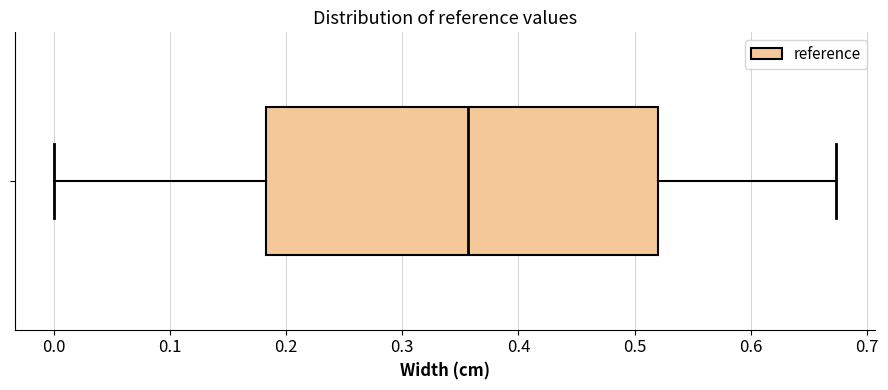

Transcribe this box plot: give where the median line is, the range the box spans, and where the two whiskers end, as read against the x-axis. The values are not printed on the chart, so give them approximately, as read against the axis.

median 0.36, box 0.18 to 0.52, whiskers 0.00 to 0.67